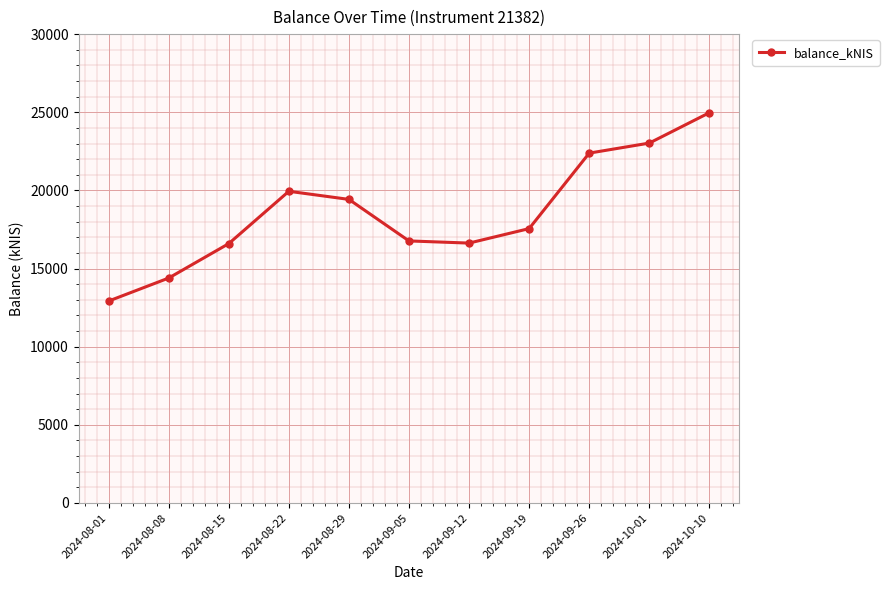

What is the change in value from 2024-08-01 to 2024-08-22?

+7022.8